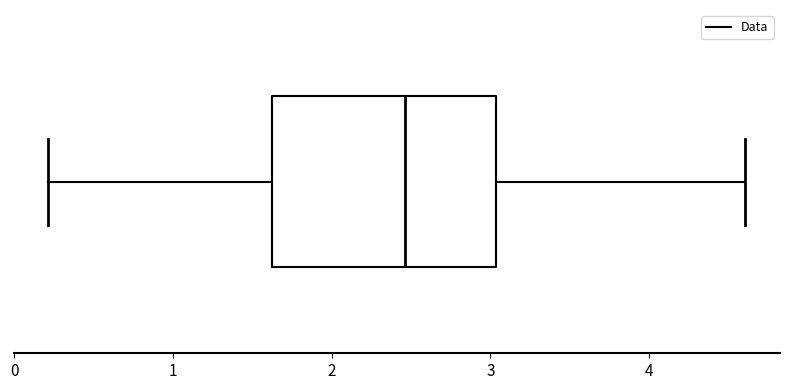

Where does the left whisker of the box end on the x-axis? The values are not printed on the chart, so give them approximately, as read against the axis.

0.2